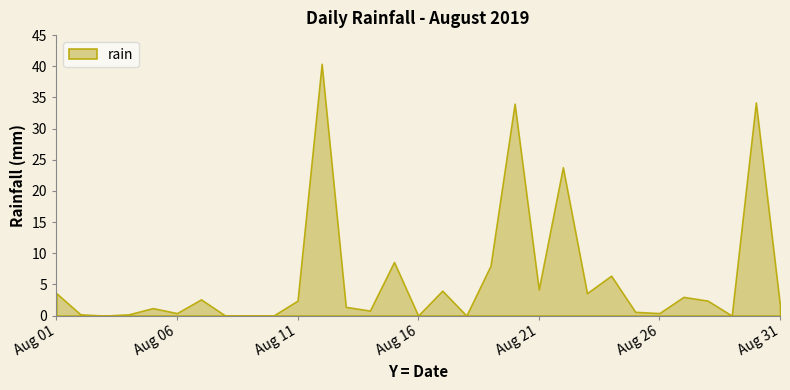

Read the value at 2019-08-24.

6.4